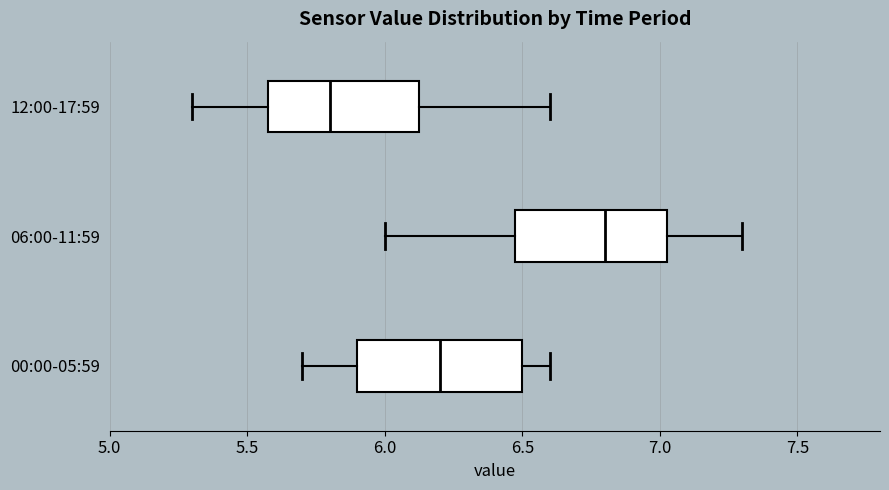

Where does the left whisker of the box for 00:00-05:59 end on the x-axis? The values are not printed on the chart, so give them approximately, as read against the axis.

5.70